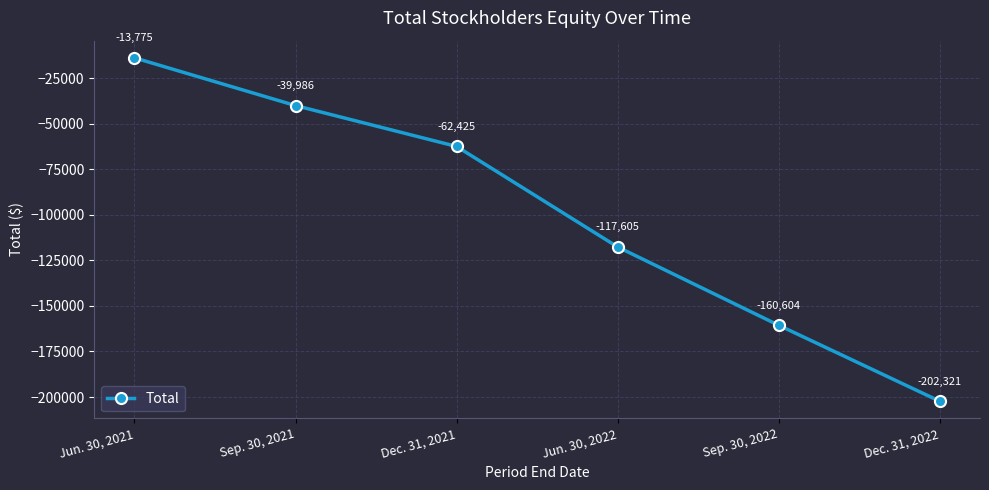

What is the average value?

-99453